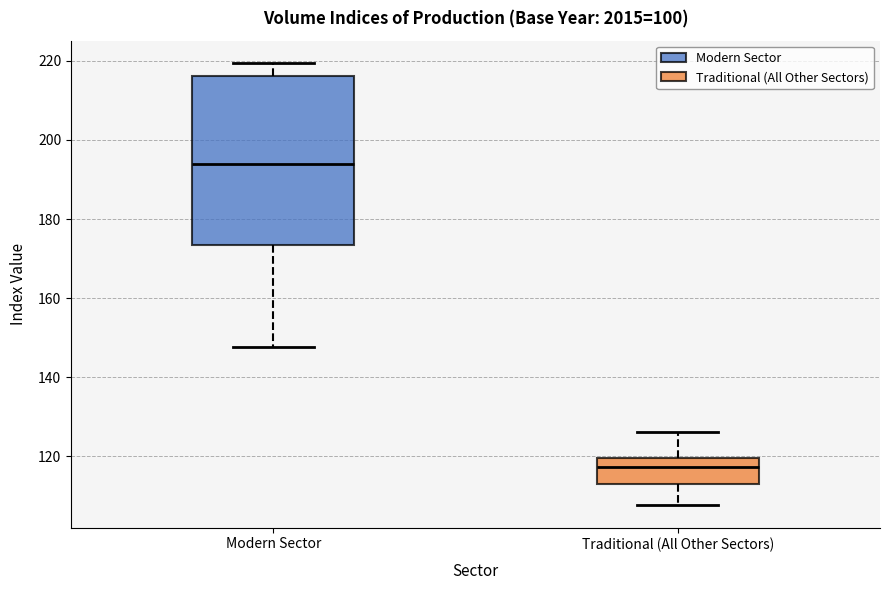

Comparing the boxes themselves (not the whiskers), which one is the tallest?

Modern Sector